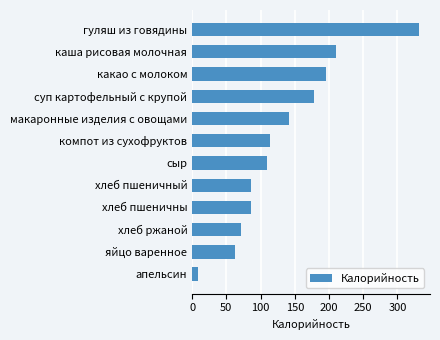

What position from the top is яйцо варенное?

11